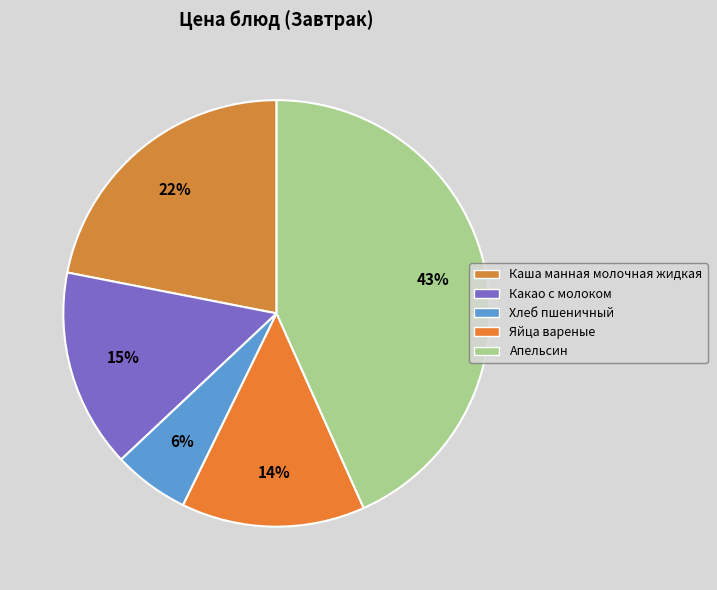

How many segments does this pie chart have?

5